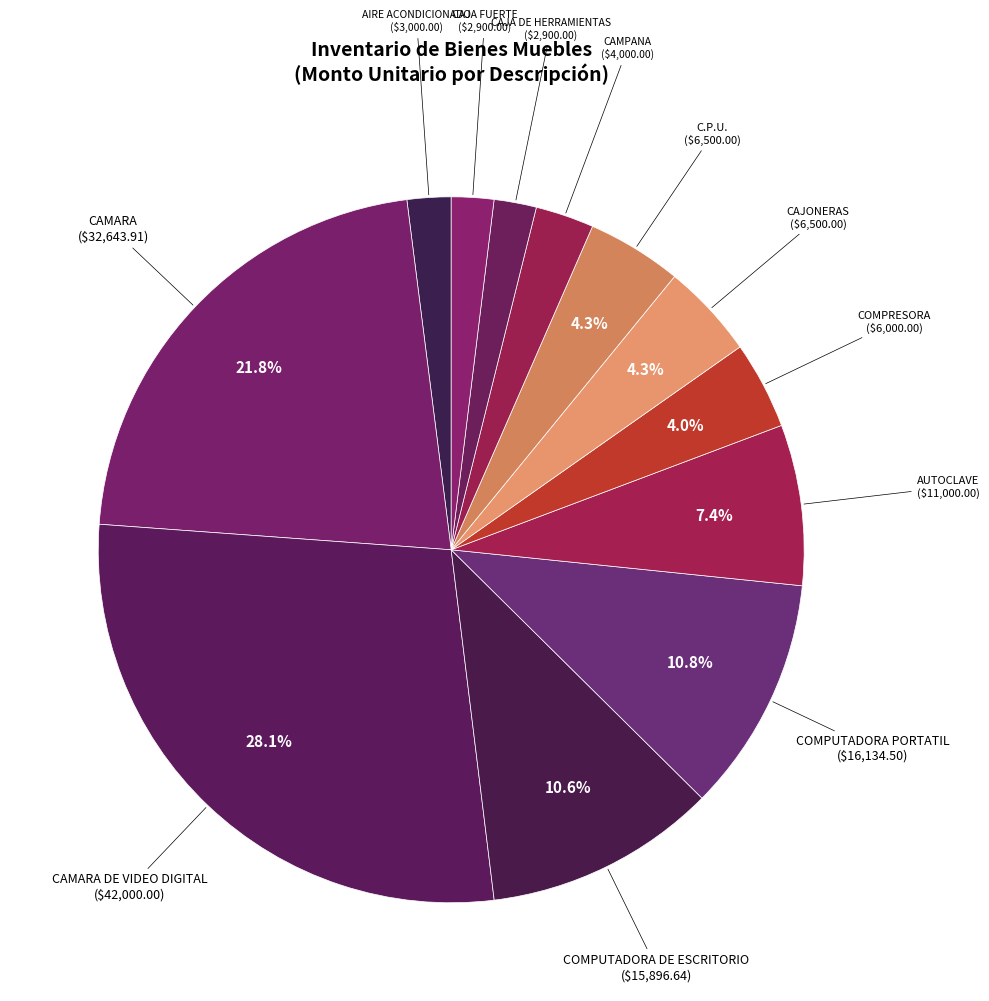

How many segments does this pie chart have?

12